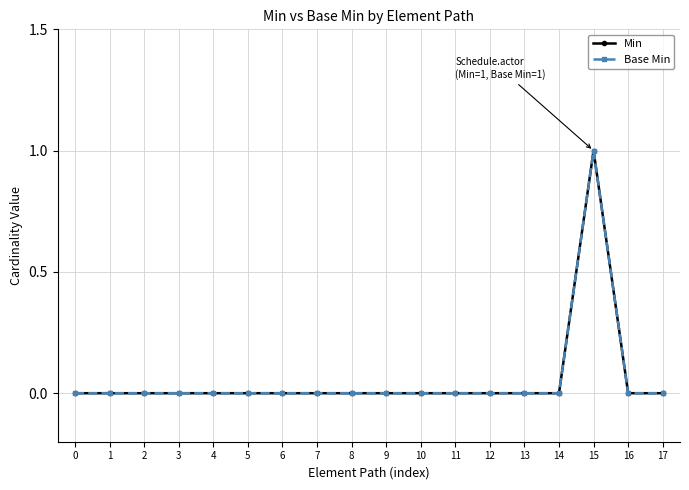

True or false: Min has more than 2 interior local peaks.

False